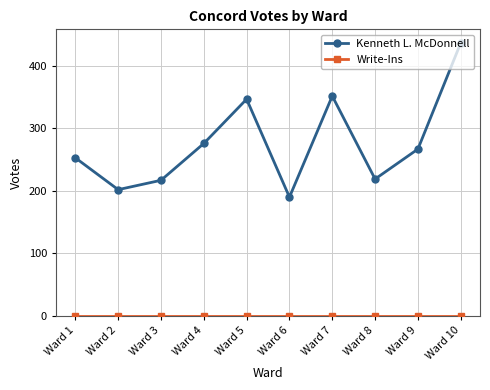

The value of Kenneth L. McDonnell at Ward 6 is 296. True or false?

False